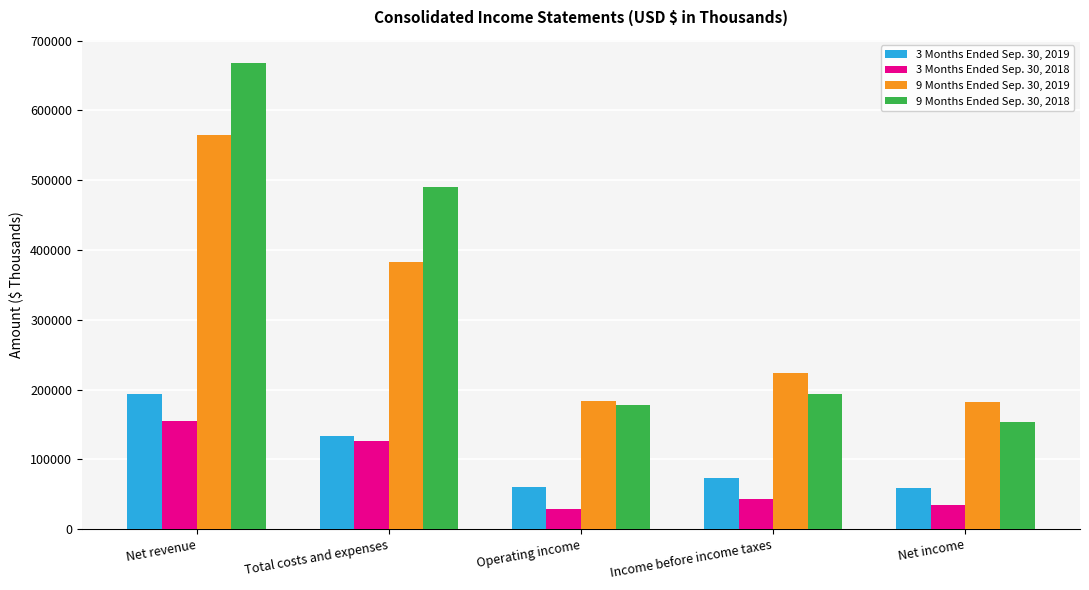

How many values in the 9 Months Ended Sep. 30, 2018 series are below 193206?

2